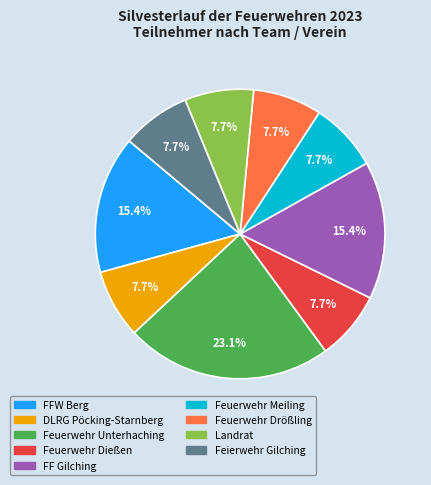

Is DLRG Pöcking-Starnberg the majority of the pie?

No